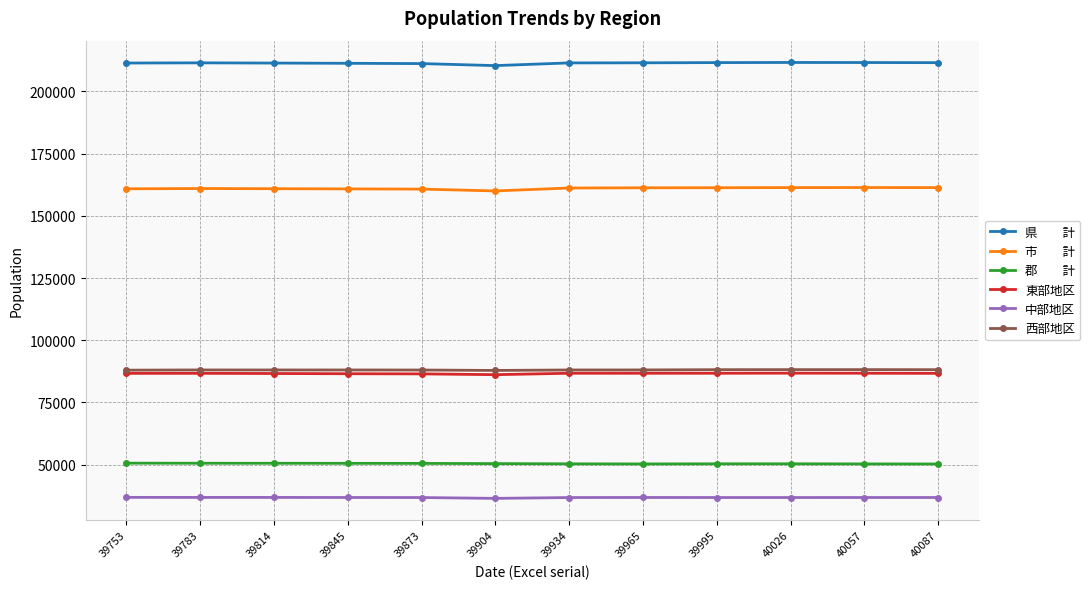

What is the total value across all series at 39995?

634830